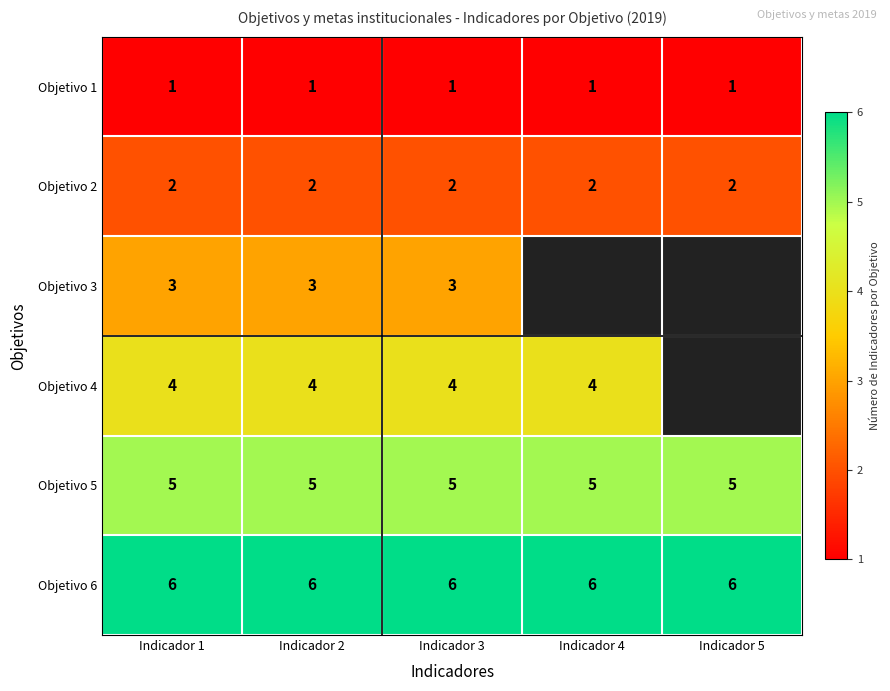

True or false: Objetivo 2 has a value of 1 at Indicador 4.

False